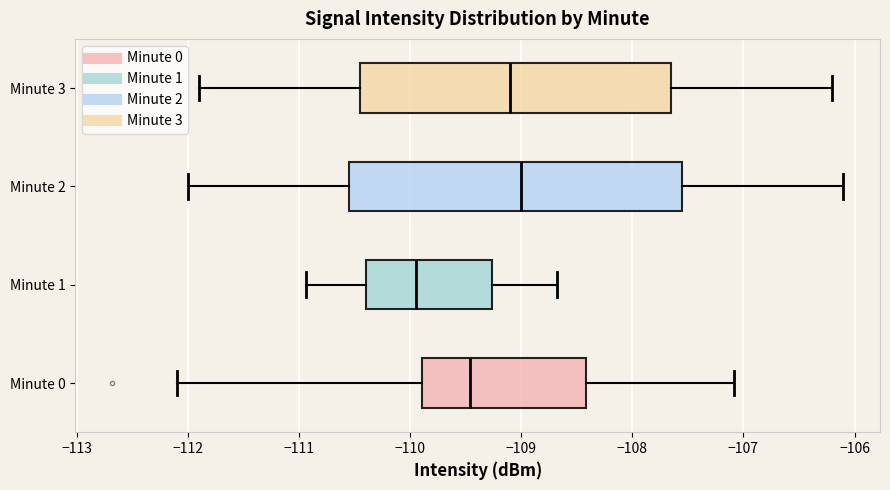

Which box has the furthest to the left median line?

Minute 1